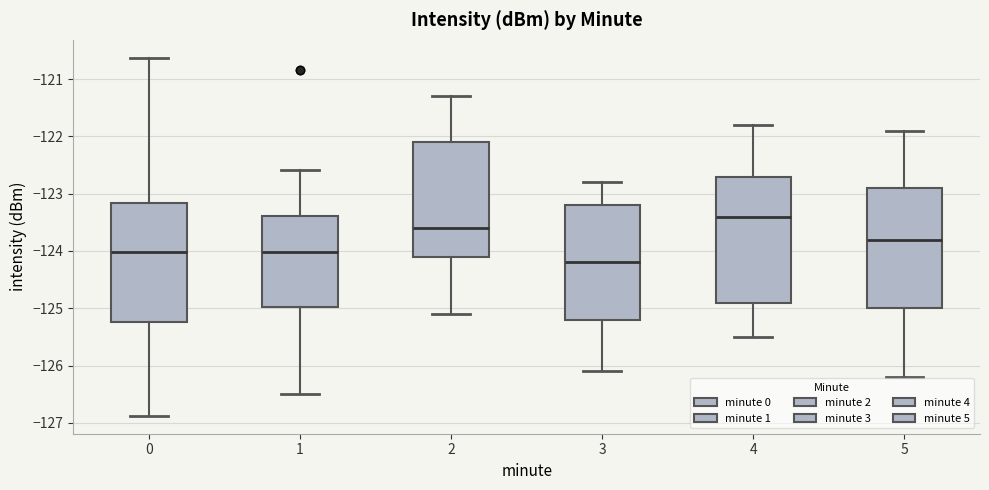

Reading left to right, transcribe this box plot: for each box, give where its median line is, the range the box spans, and where its two whiskers end, as read against the y-axis. The values are not printed on the chart, so give them approximately, as read against the axis.

0: median -124.0, box -125.2 to -123.2, whiskers -126.9 to -120.6
1: median -124.0, box -125.0 to -123.4, whiskers -126.5 to -122.6
2: median -123.6, box -124.1 to -122.1, whiskers -125.1 to -121.3
3: median -124.2, box -125.2 to -123.2, whiskers -126.1 to -122.8
4: median -123.4, box -124.9 to -122.7, whiskers -125.5 to -121.8
5: median -123.8, box -125.0 to -122.9, whiskers -126.2 to -121.9